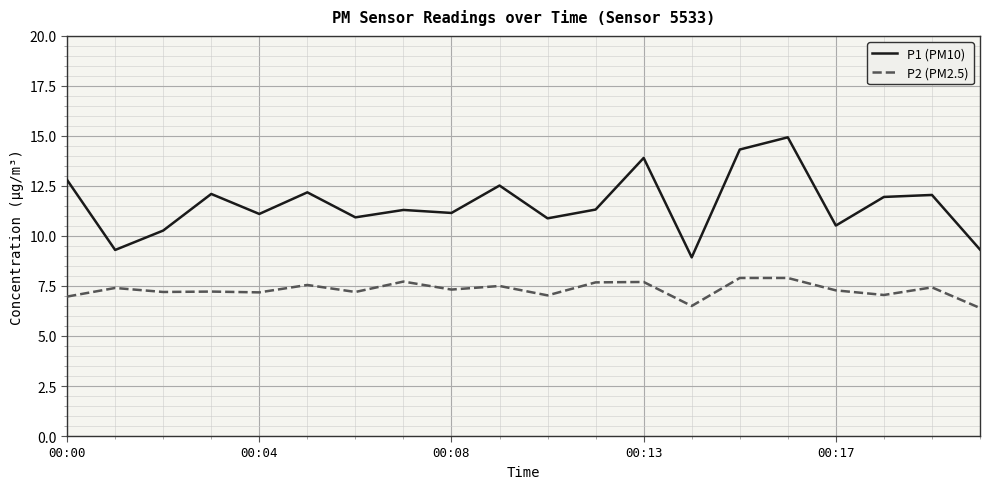

True or false: P2 (PM2.5) and P1 (PM10) intersect in this chart.

False